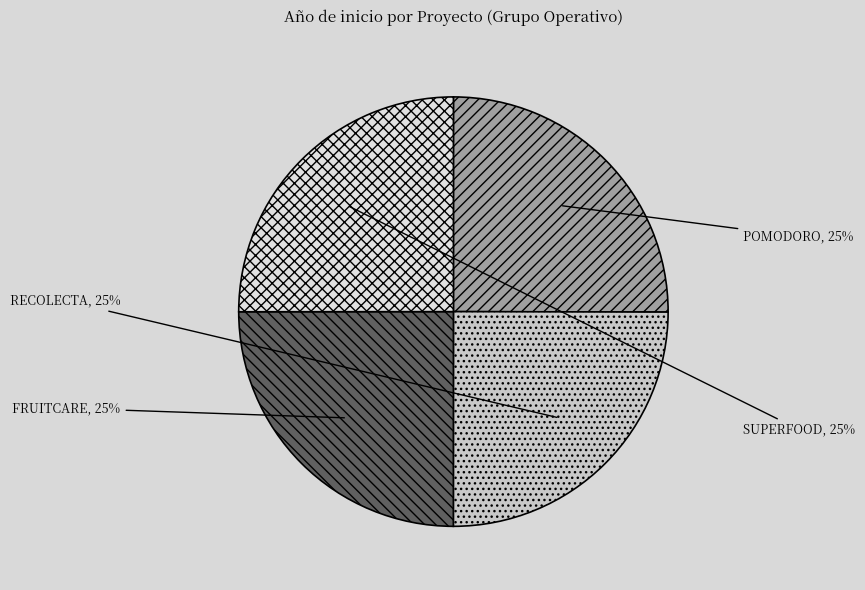

To the nearest percent, what is the average slice percentage?

25%